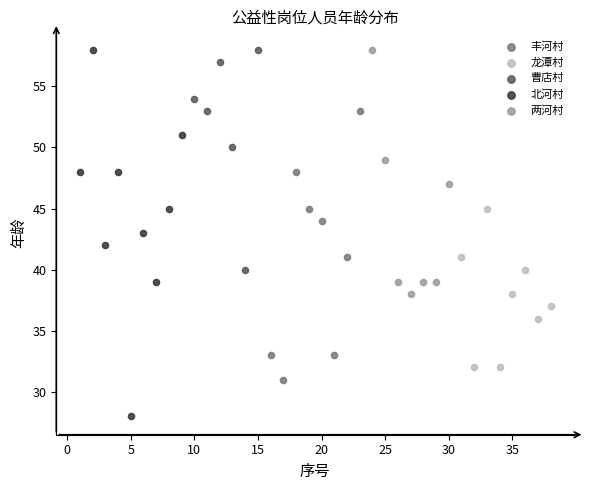

Which series contains the lowest Y value?

北河村